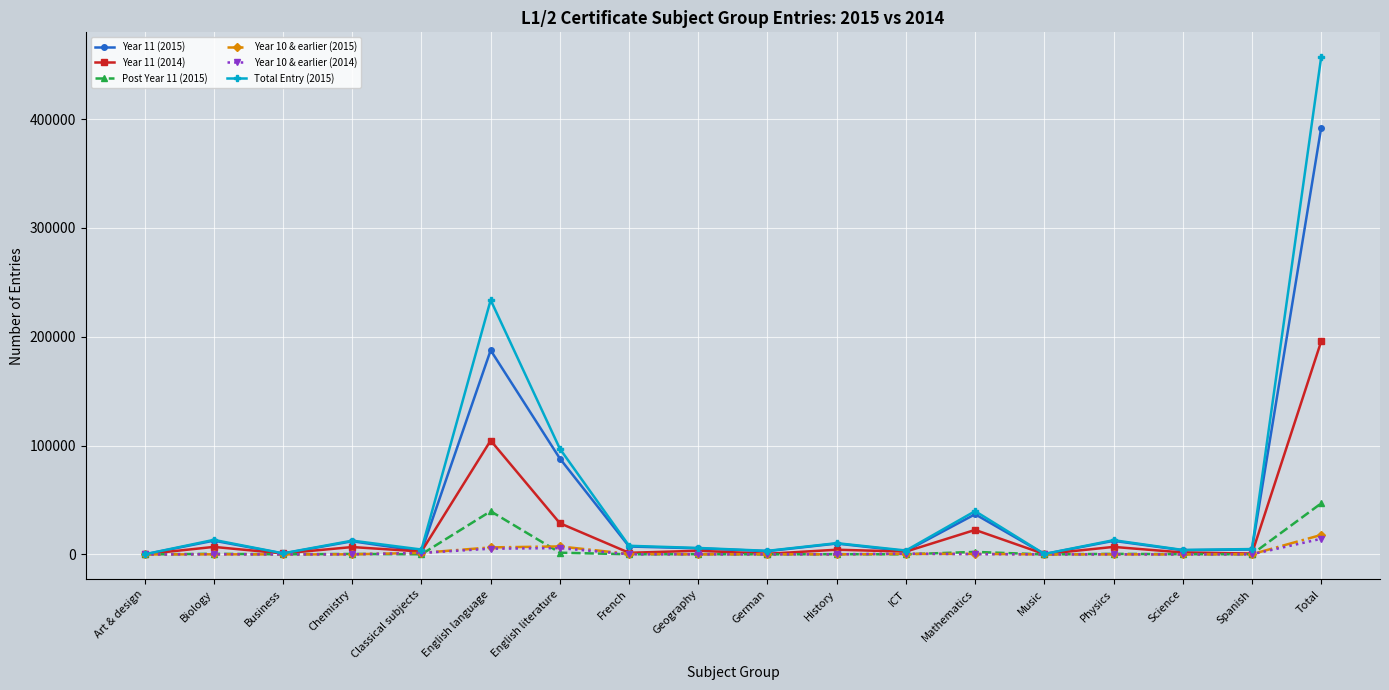

True or false: Year 10 & earlier (2015) and Post Year 11 (2015) intersect in this chart.

True